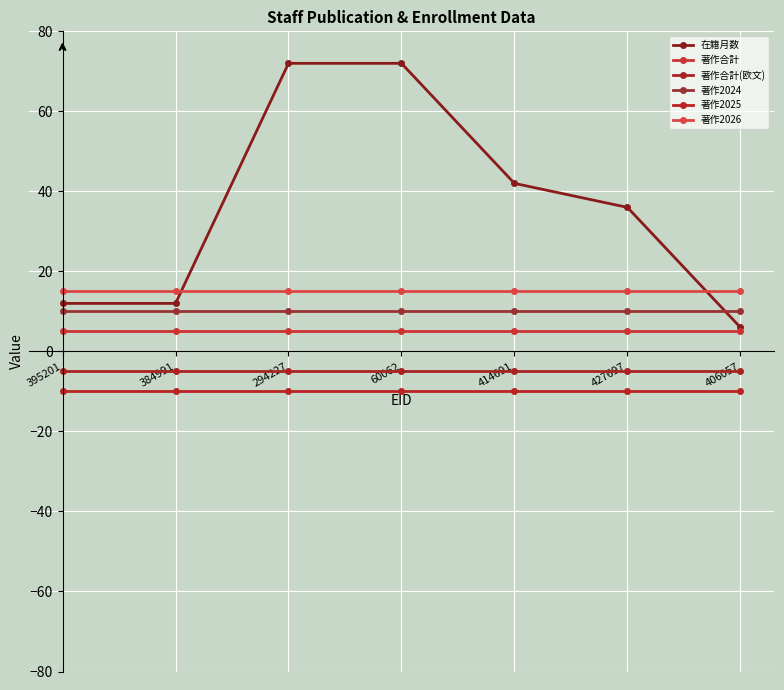

What is the total value across all series at 406057?

21